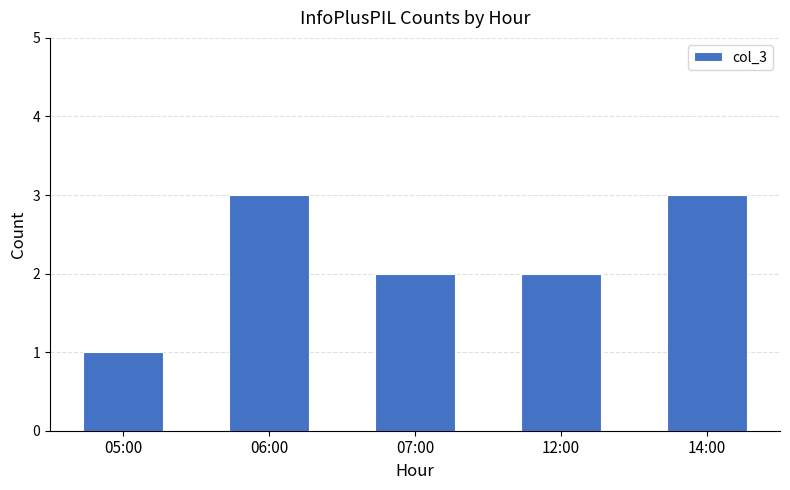

Which category has the lowest value across all series?

05:00